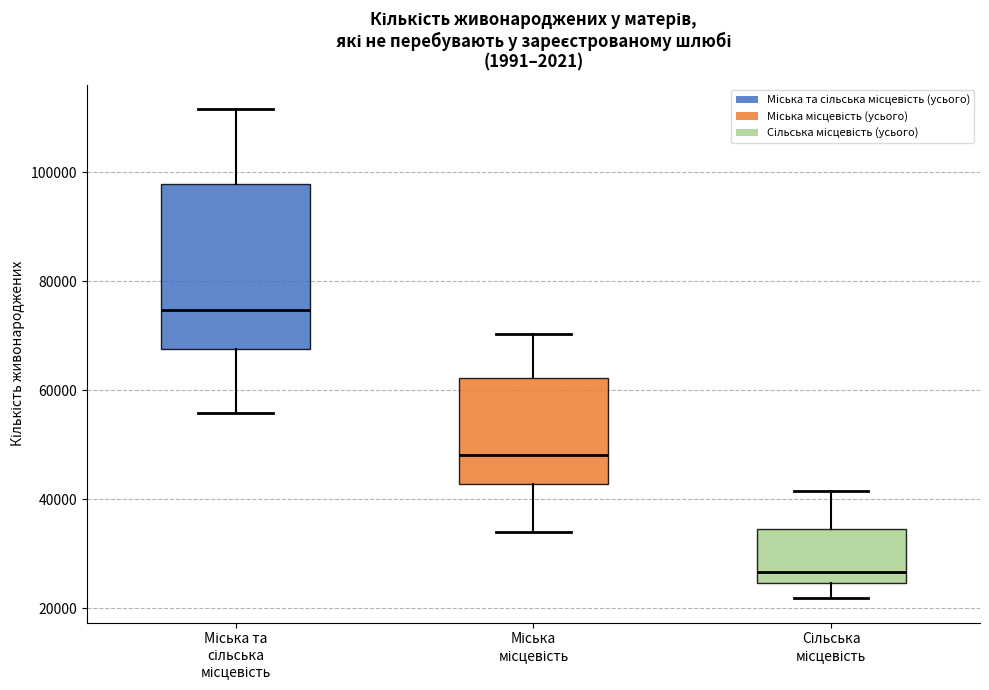

Reading left to right, transcribe this box plot: for each box, give where its median line is, the range the box spans, and where its two whiskers end, as read against the y-axis. The values are not printed on the chart, so give them approximately, as read against the axis.

Міська та сільська місцевість: median 74000, box 68000 to 98000, whiskers 56000 to 112000
Міська місцевість: median 48000, box 42000 to 62000, whiskers 34000 to 70000
Сільська місцевість: median 26000, box 24000 to 34000, whiskers 22000 to 42000